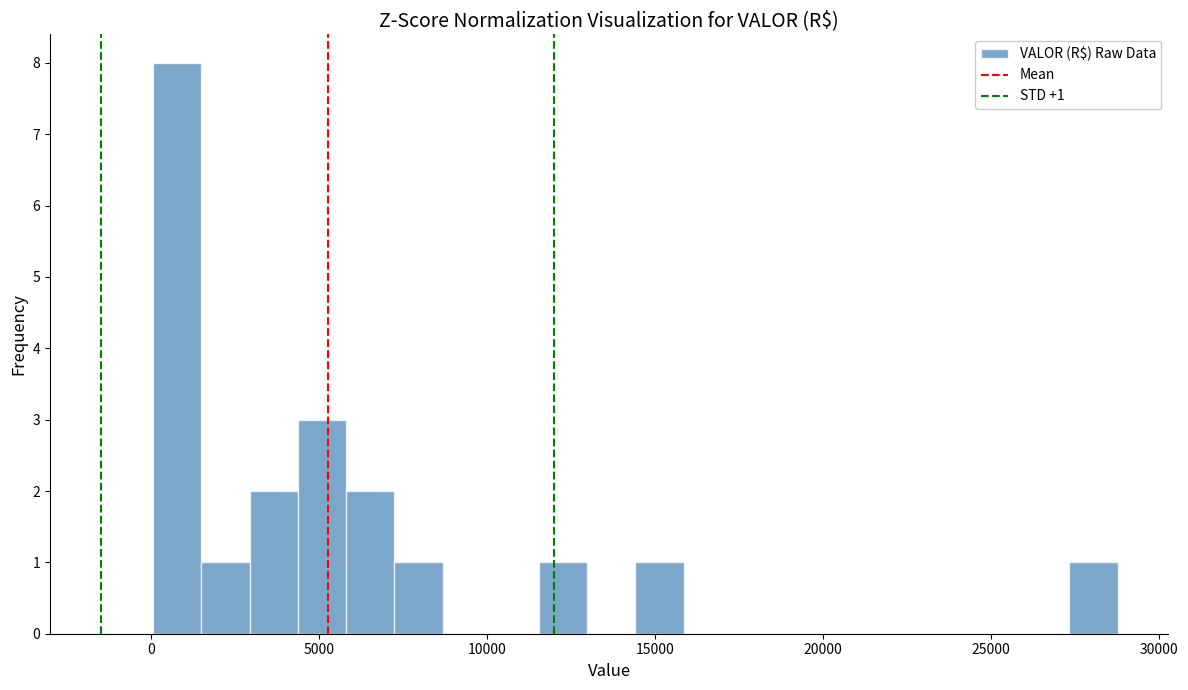

Read against the x-axis, roughly where is the centre of the tallest bar?

1000